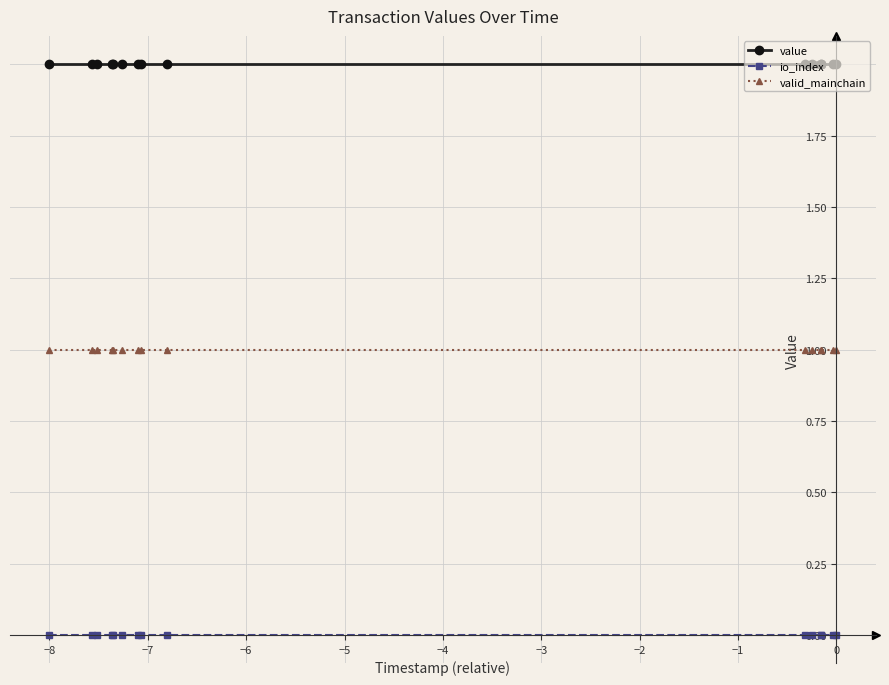

Rank the series by their maximum value, from highest to lowest.

value, valid_mainchain, io_index